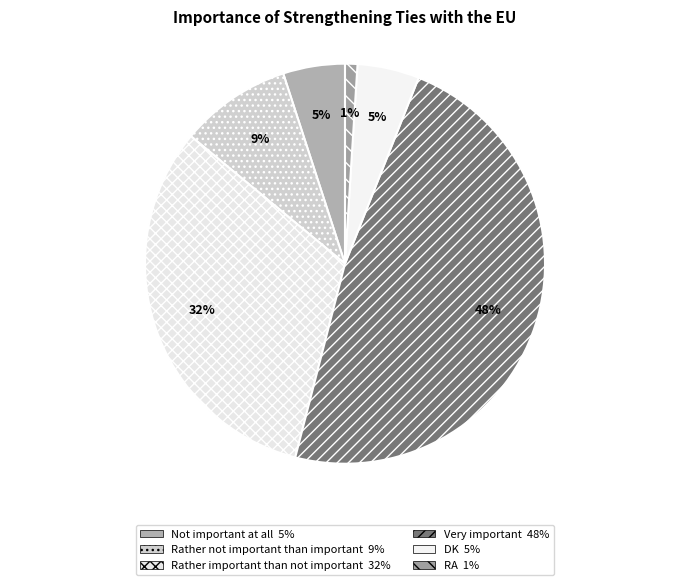

Is there a majority slice in this chart?

No